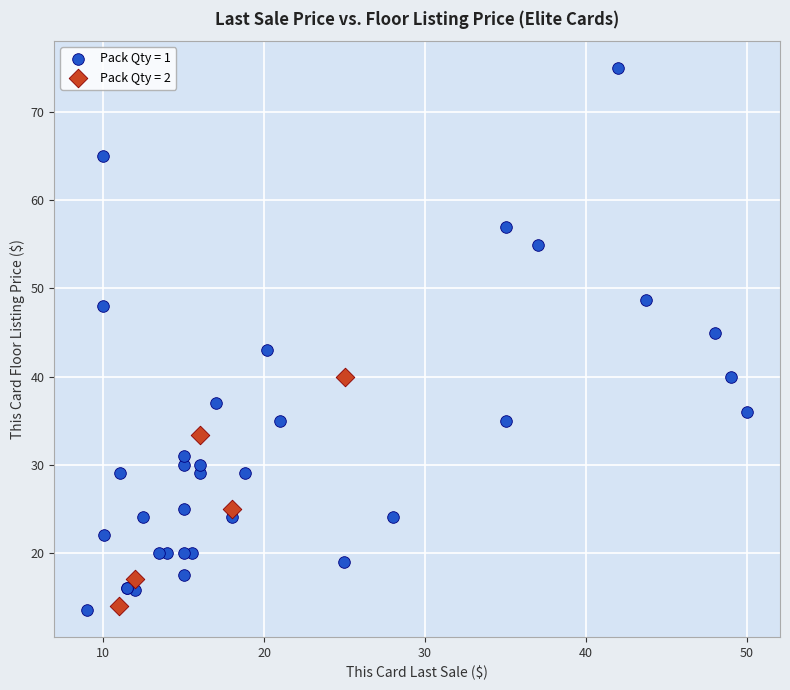

Which series contains the highest Y value?

Pack Qty = 1